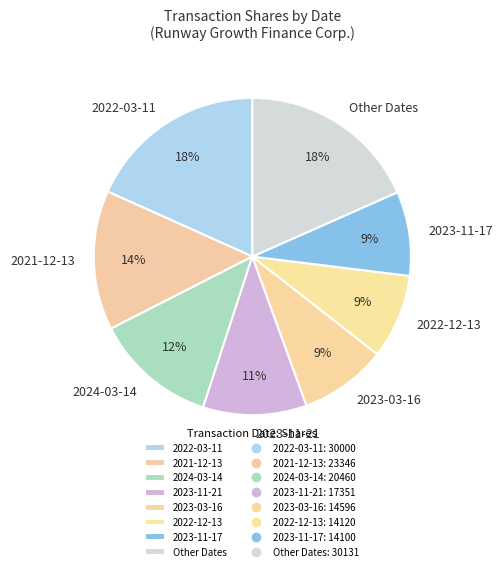

Do 2023-11-17 and 2021-12-13 together represent more than half of the pie?

No